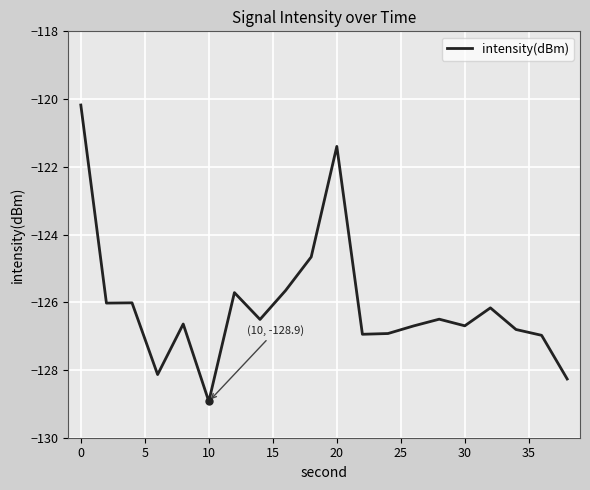

True or false: the data has more than 0 interior local peaks.

True